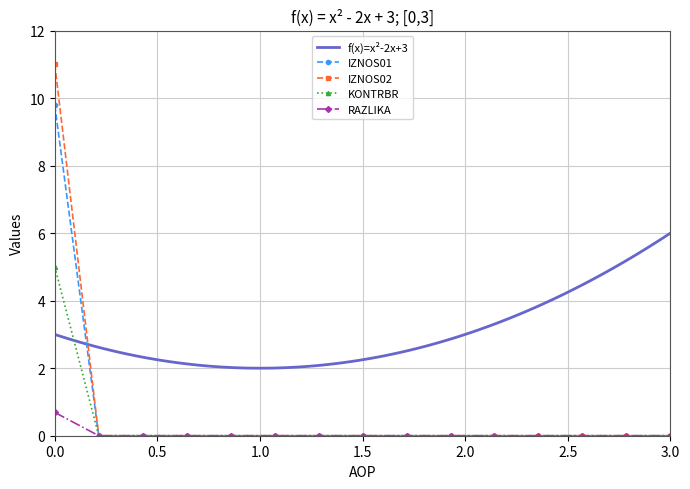

How many values in KONTRBR are above zero?

1